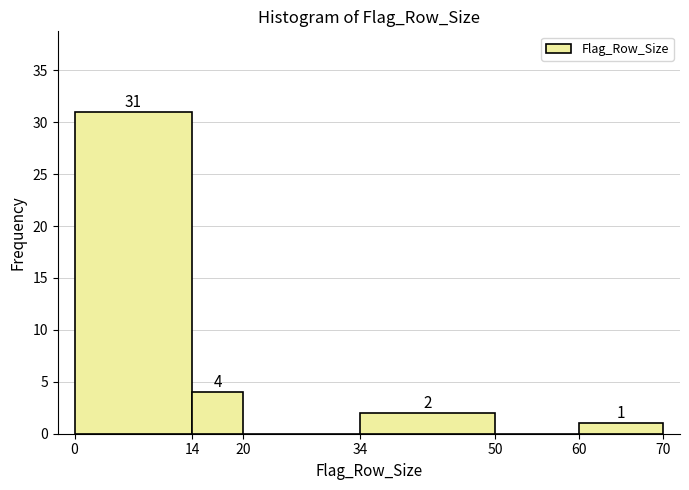

Over which range of the x-axis is the bar tallest?

0 to 14